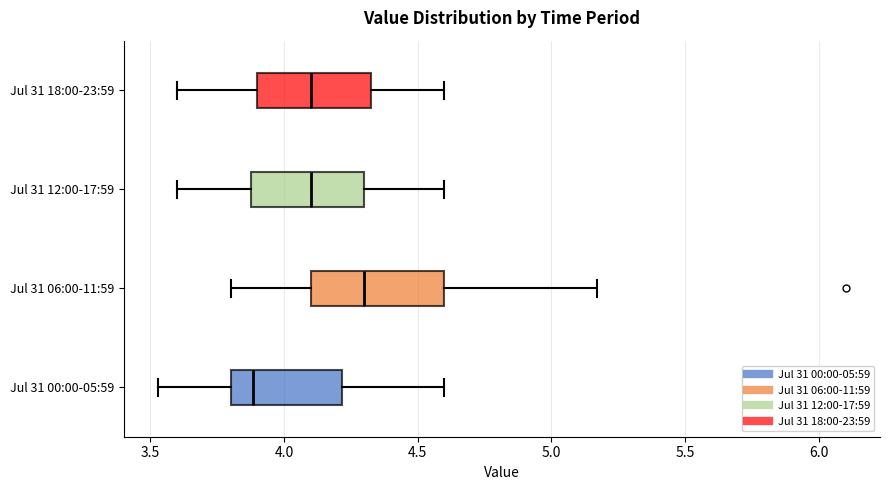

Reading bottom to top, read every box against the x-axis: the position of its median line, the range the box covers, and the ends of its whiskers. The values are not printed on the chart, so give them approximately, as read against the axis.

Jul 31 00:00-05:59: median 3.90, box 3.80 to 4.20, whiskers 3.55 to 4.60
Jul 31 06:00-11:59: median 4.30, box 4.10 to 4.60, whiskers 3.80 to 5.15
Jul 31 12:00-17:59: median 4.10, box 3.90 to 4.30, whiskers 3.60 to 4.60
Jul 31 18:00-23:59: median 4.10, box 3.90 to 4.35, whiskers 3.60 to 4.60